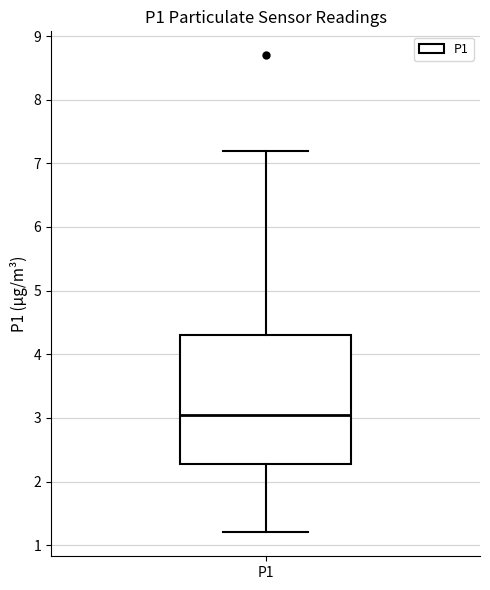

Transcribe this box plot: give where the median line is, the range the box spans, and where the two whiskers end, as read against the y-axis. The values are not printed on the chart, so give them approximately, as read against the axis.

median 3.1, box 2.3 to 4.3, whiskers 1.2 to 7.2